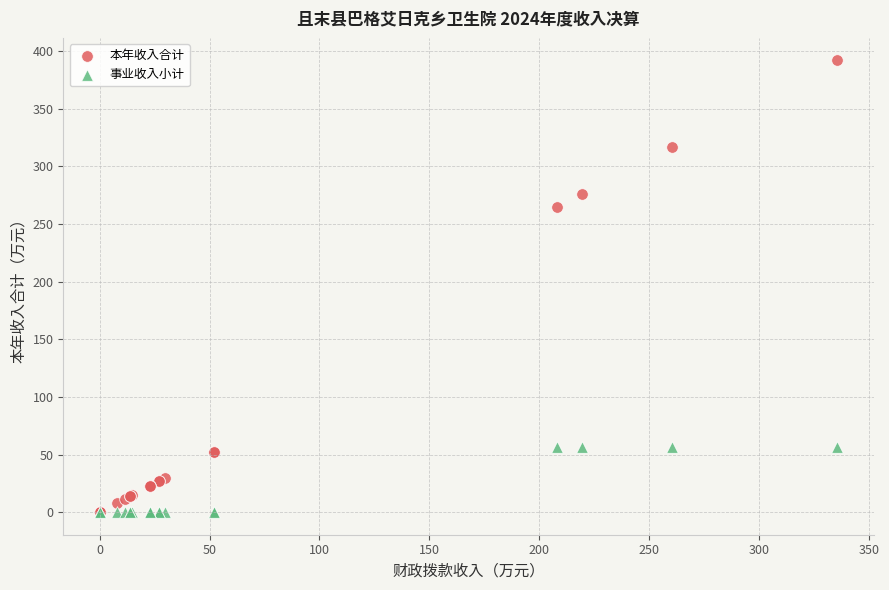

Across all series, what Y value is closest to 195?

264.4